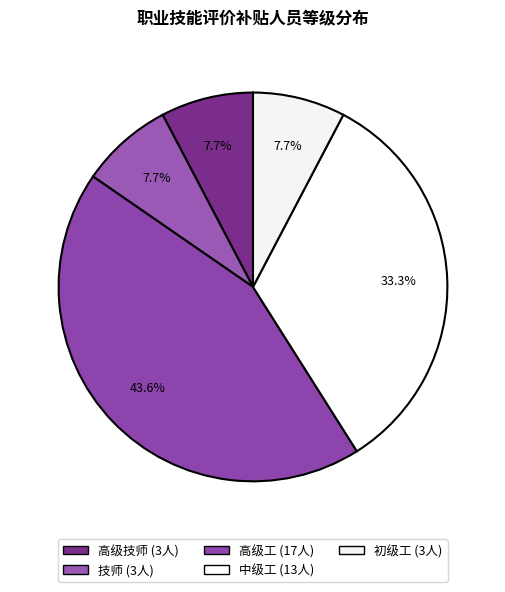

To the nearest percent, what is the average slice percentage?

20%